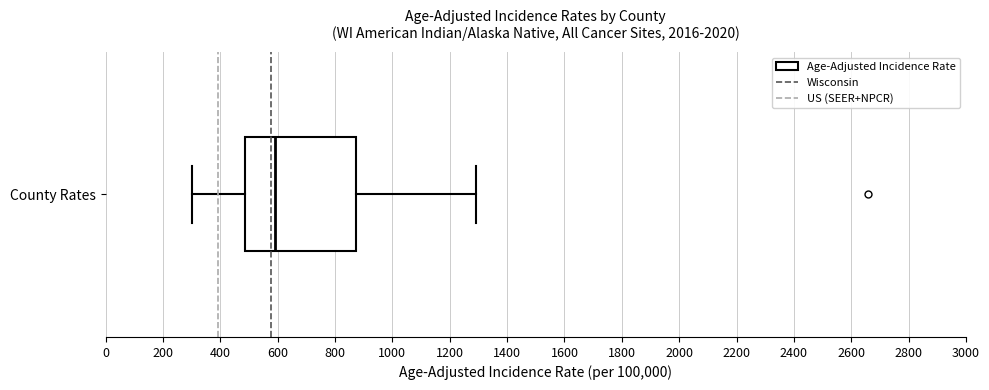

Transcribe this box plot: give where the median line is, the range the box spans, and where the two whiskers end, as read against the x-axis. The values are not printed on the chart, so give them approximately, as read against the axis.

median 580, box 480 to 880, whiskers 300 to 1300